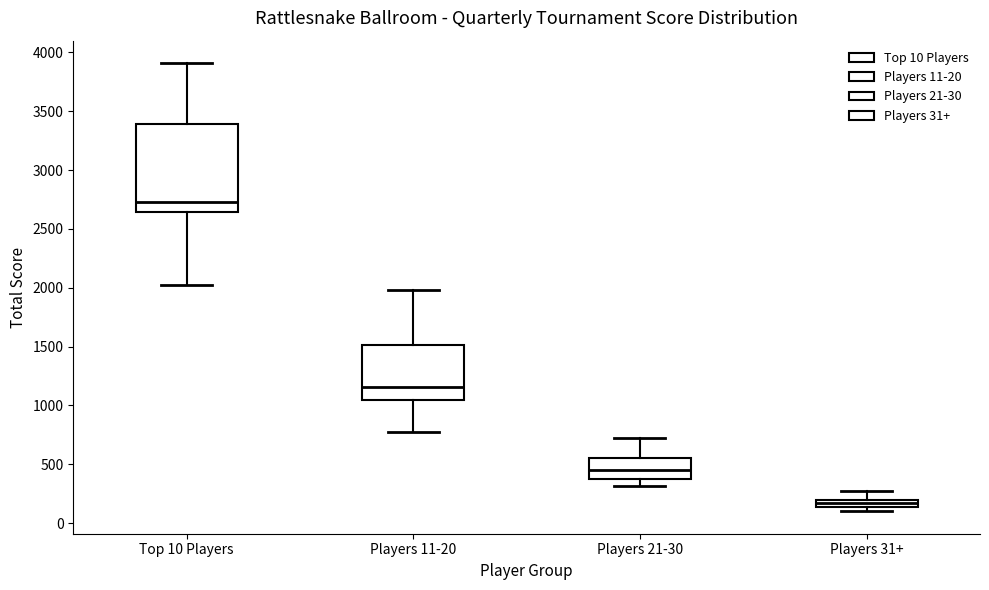

Which box's median line is the lowest?

Players 31+